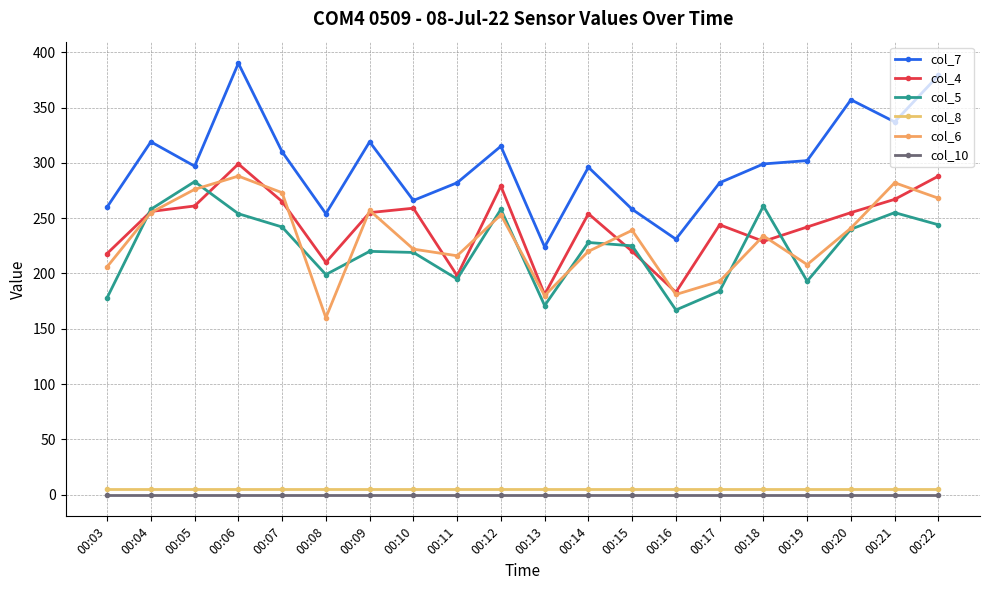

Does the chart display data point markers on the line(s)?

Yes